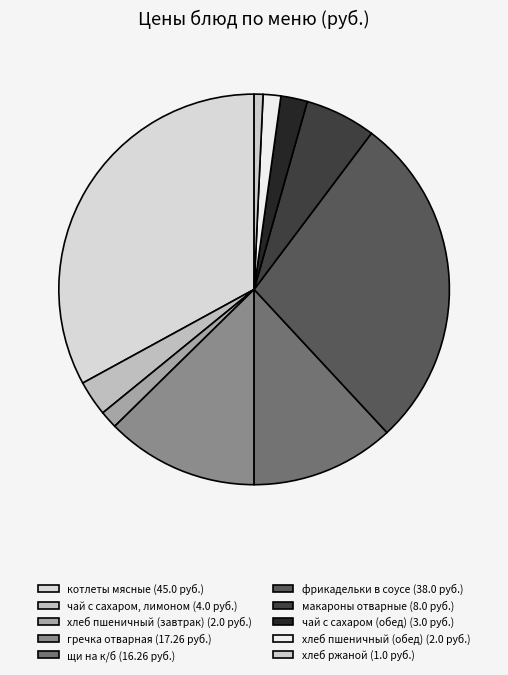

The чай с сахаром (обед) slice represents 2% of the pie. True or false?

True